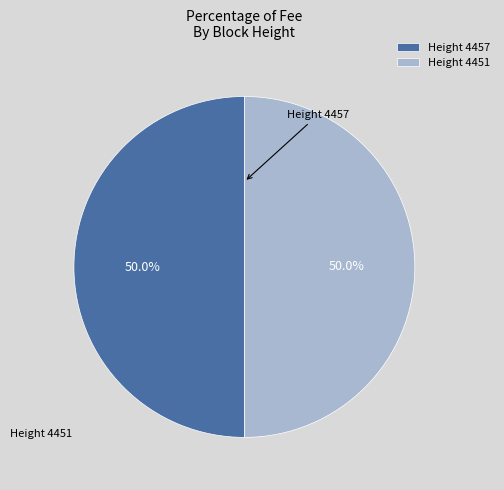

Approximately how many times larger is the value at Height 4457 compared to Height 4451?

1.0